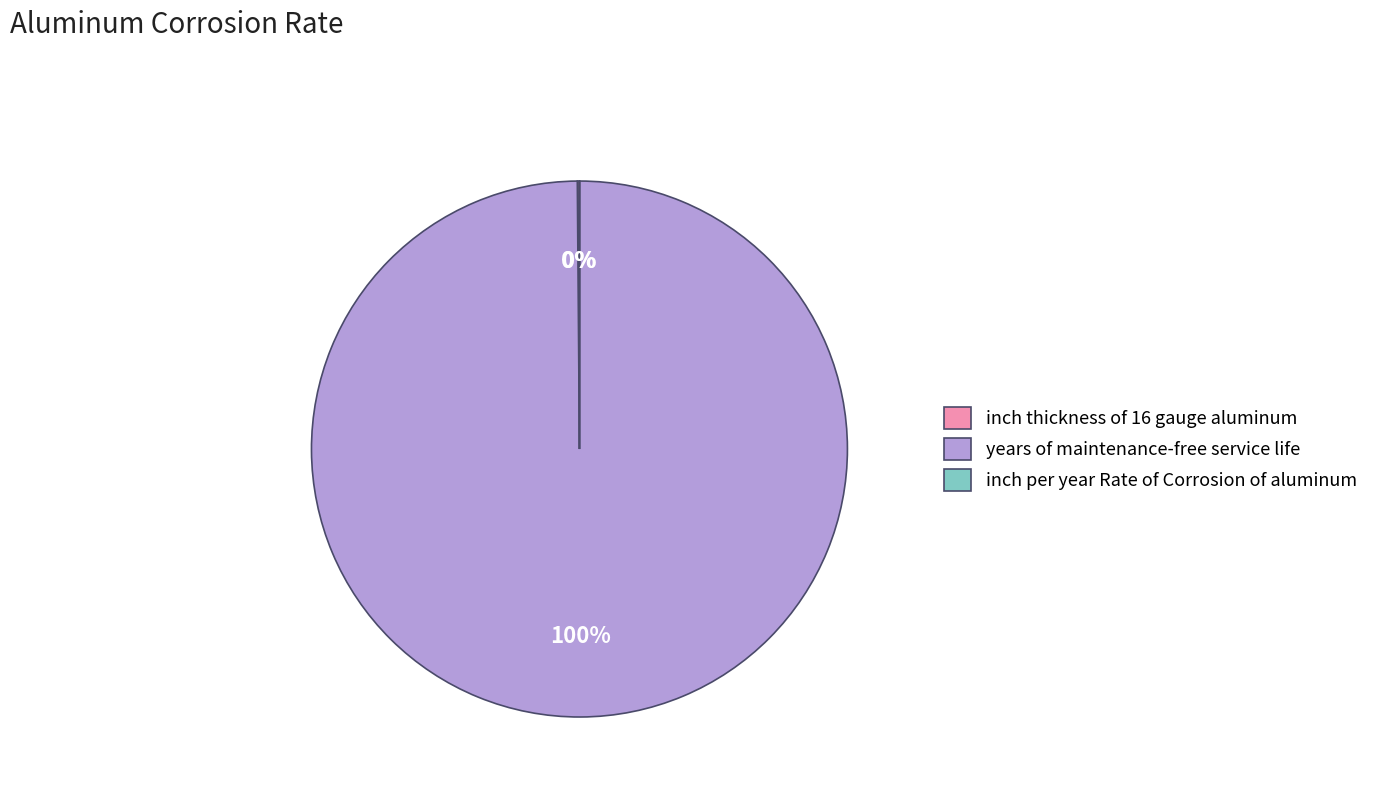

What is the largest slice in the pie chart?

years of maintenance-free service life